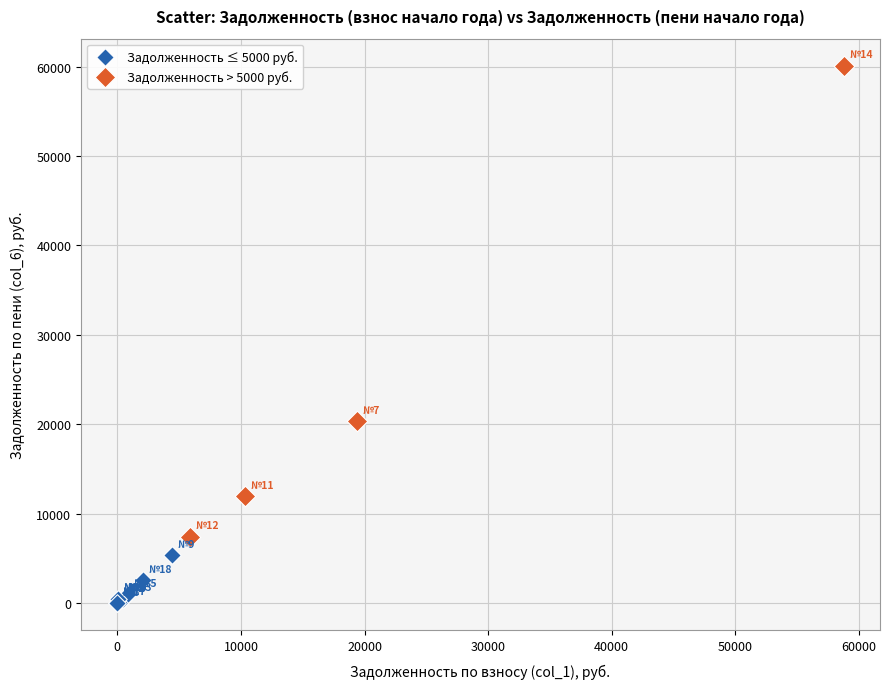

What are all the series names shown in the legend?

Задолженность ≤ 5000 руб., Задолженность > 5000 руб.